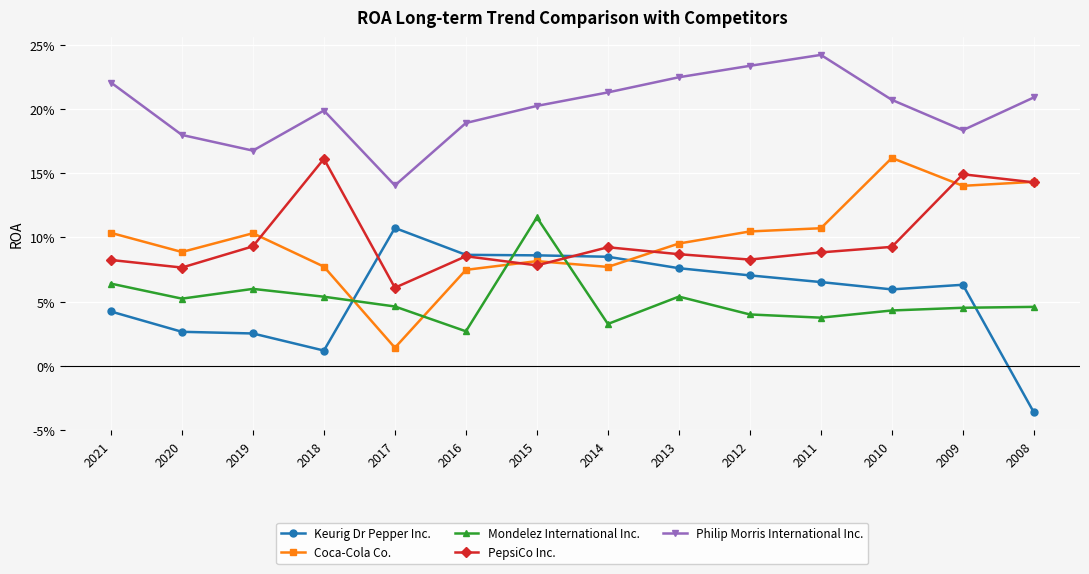

In Keurig Dr Pepper Inc., how many points are lower than both neighbors (excluding endpoints)?

2